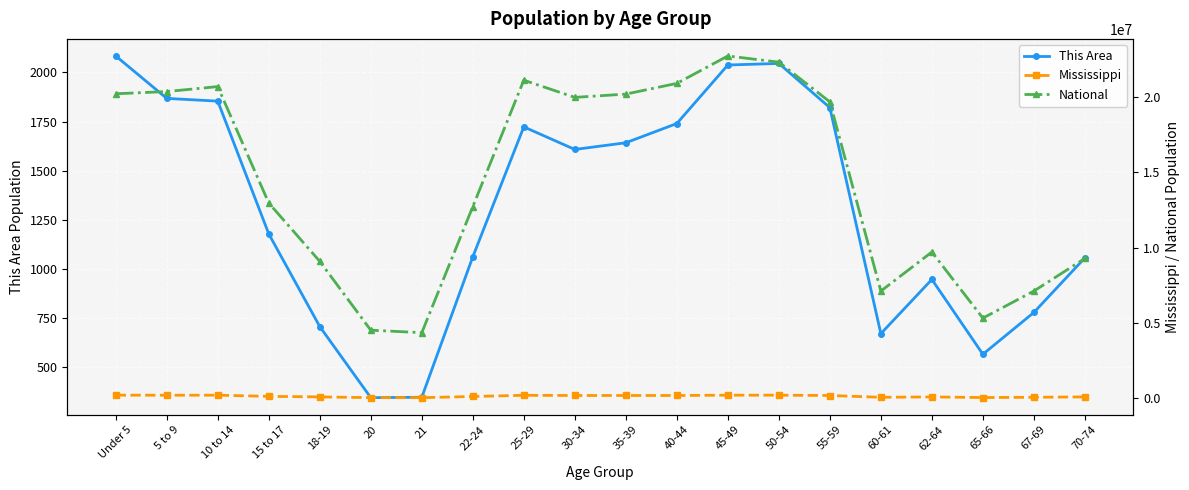

How many lines are shown in the chart?

3